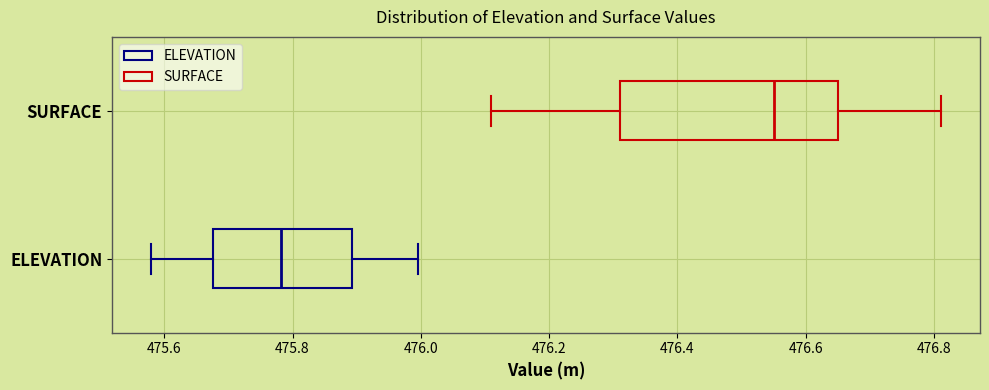

Which box has the furthest to the right median line?

SURFACE